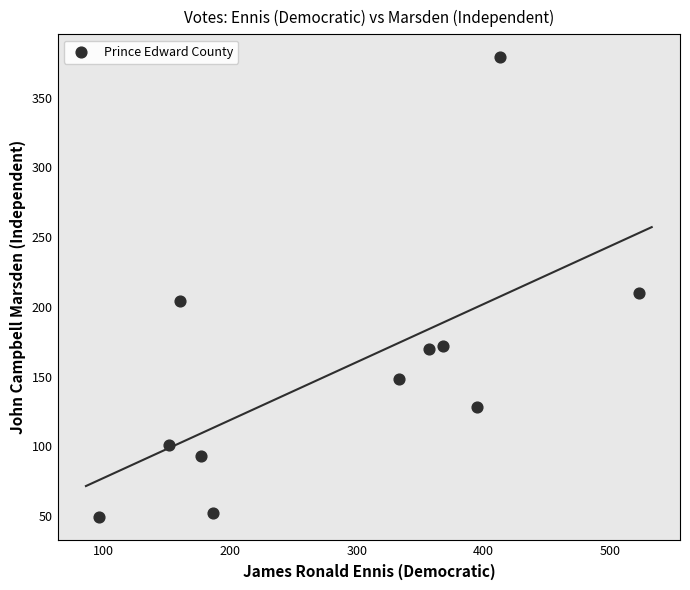

What is the range of Y values (max minus min)?

330